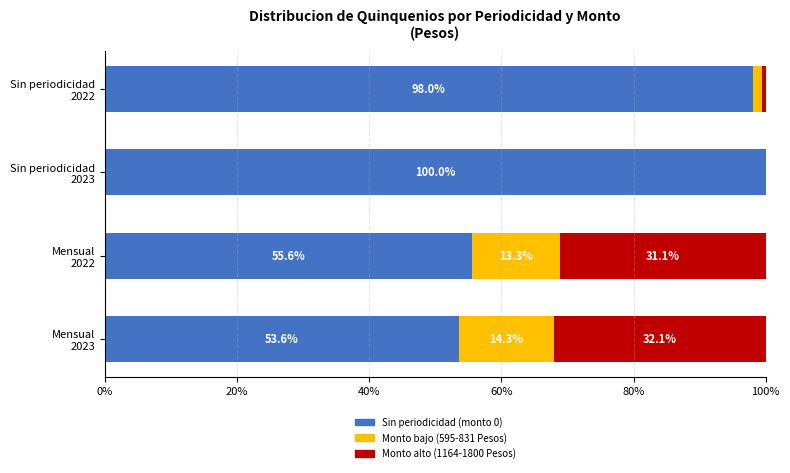

What is the value of the Monto alto (1164-1800 Pesos) bar at the 4th from the left?

0.5